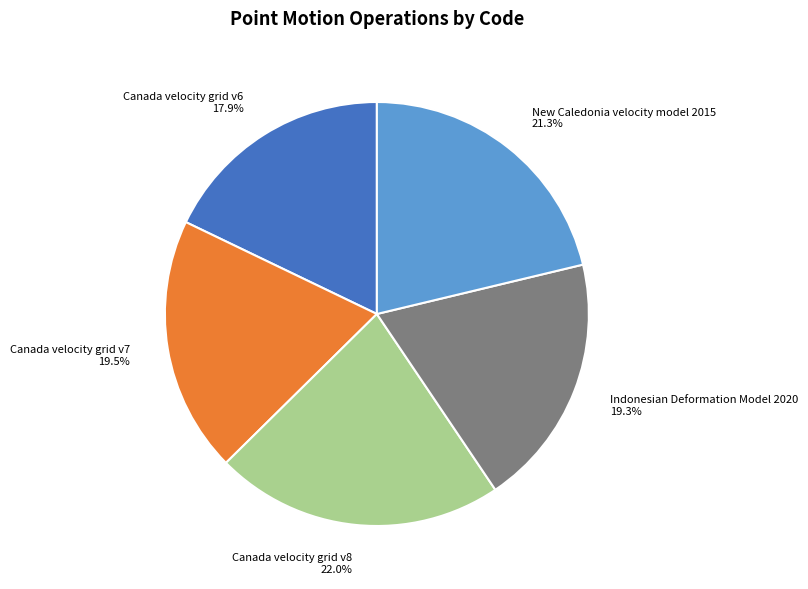

Which has a higher value, Canada velocity grid v6 or New Caledonia velocity model 2015?

New Caledonia velocity model 2015